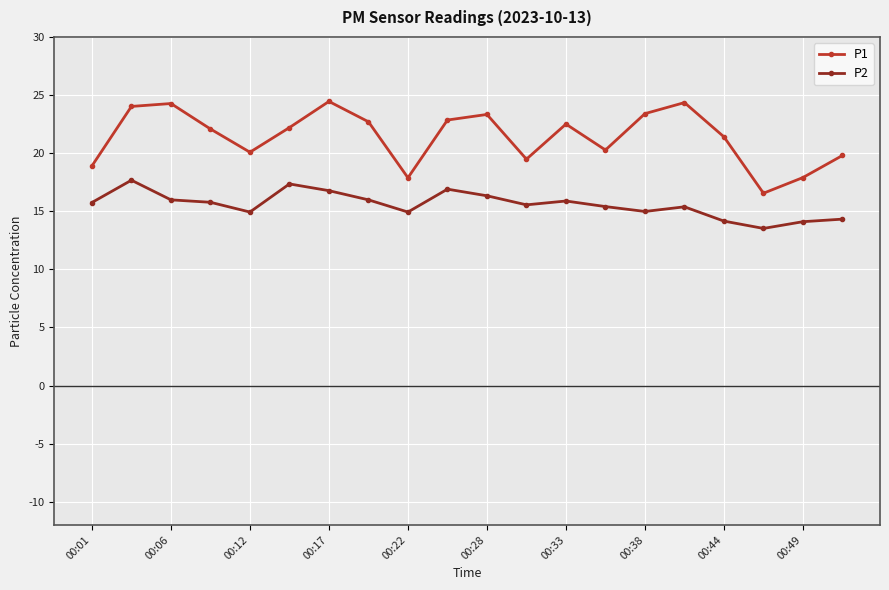

List the series in order of their peak value, highest first.

P1, P2